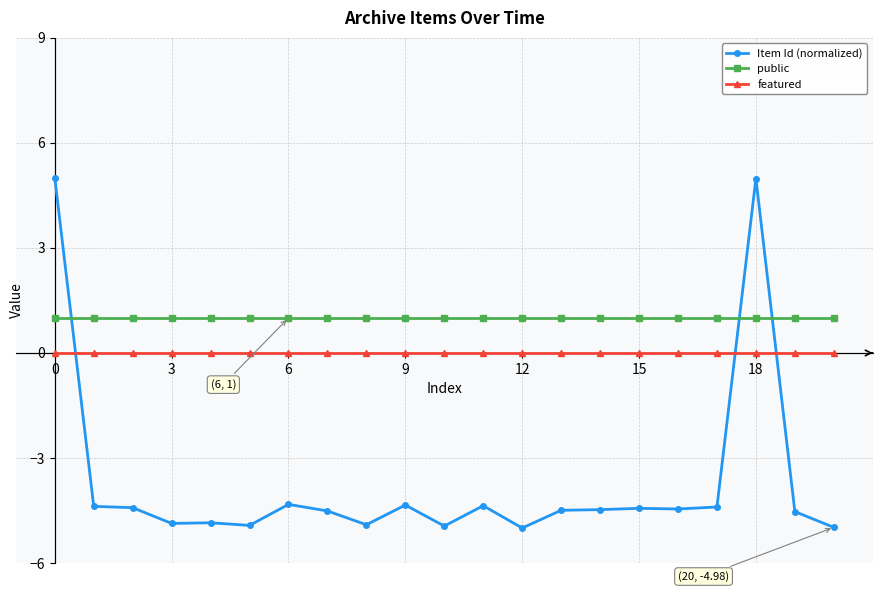

Which series has the largest total across all categories?

public